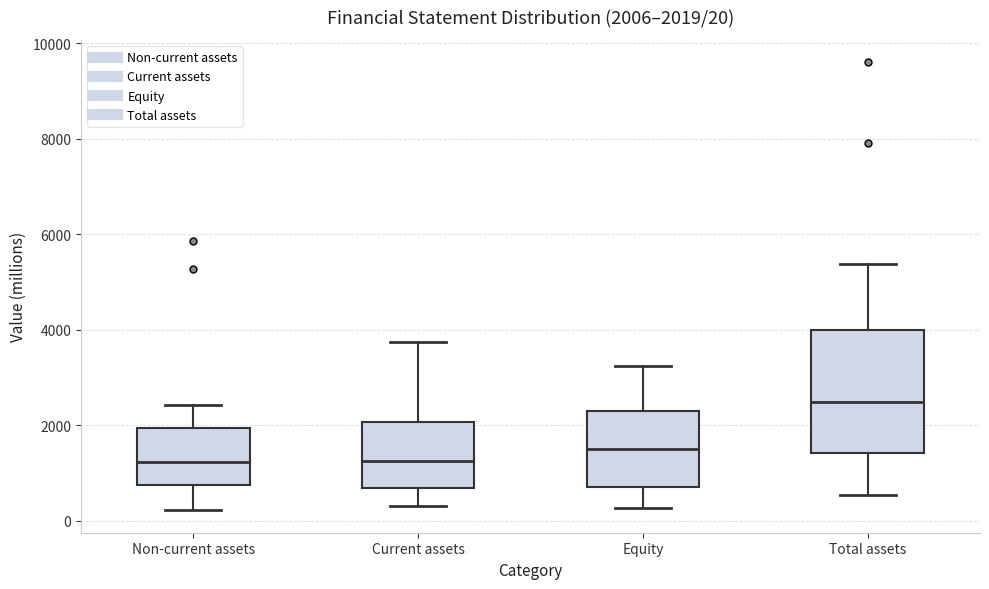

Which box is the tallest, from its lower edge to its upper edge?

Total assets